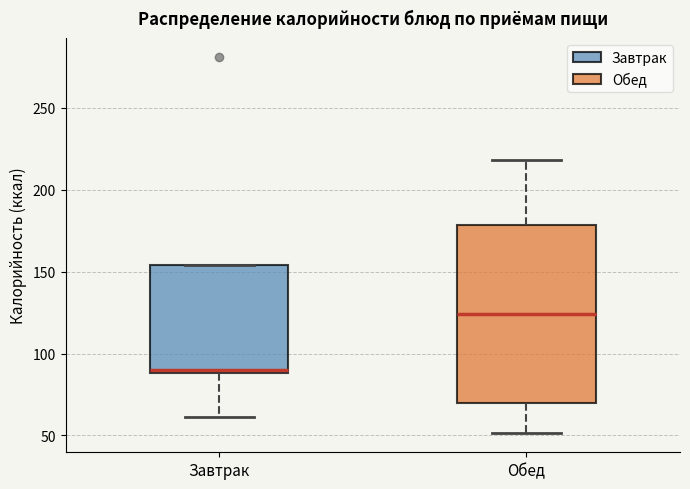

Which box has the highest median line?

Обед